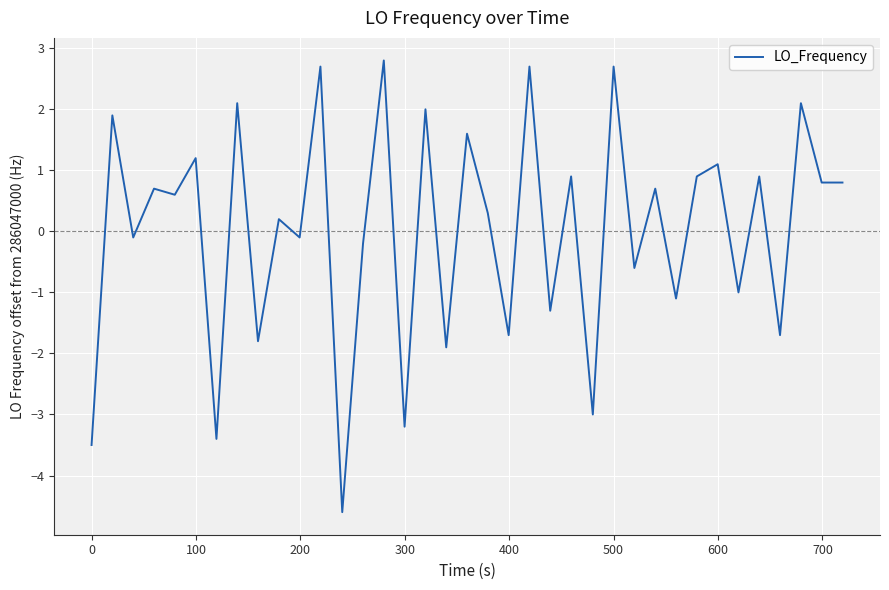

What is the minimum value shown in the chart?

-4.6